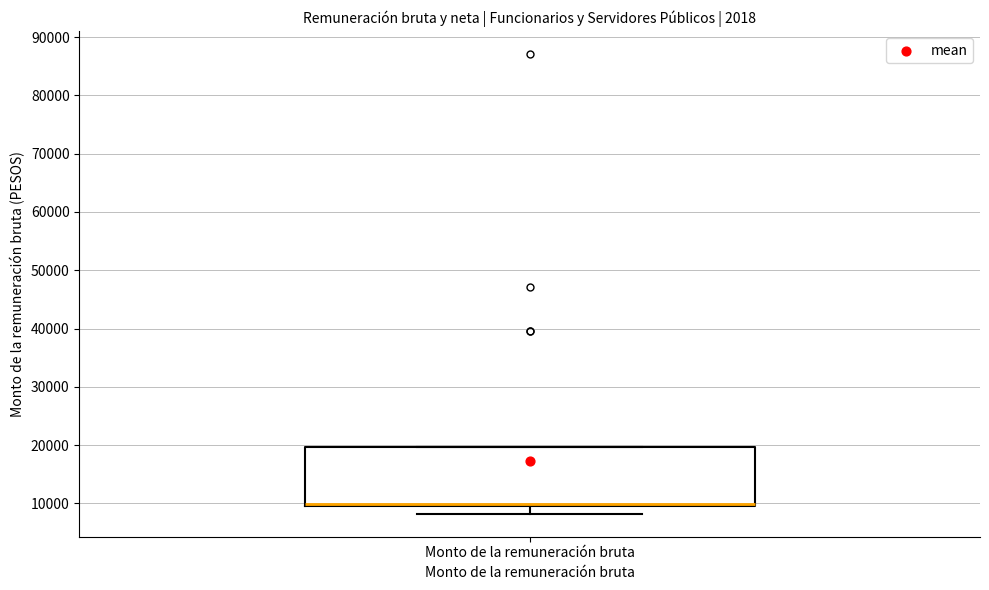

Transcribe this box plot: give where the median line is, the range the box spans, and where the two whiskers end, as read against the y-axis. The values are not printed on the chart, so give them approximately, as read against the axis.

median 10000 (drawn on the box's lower edge), box 10000 to 20000, whiskers 8000 to 20000